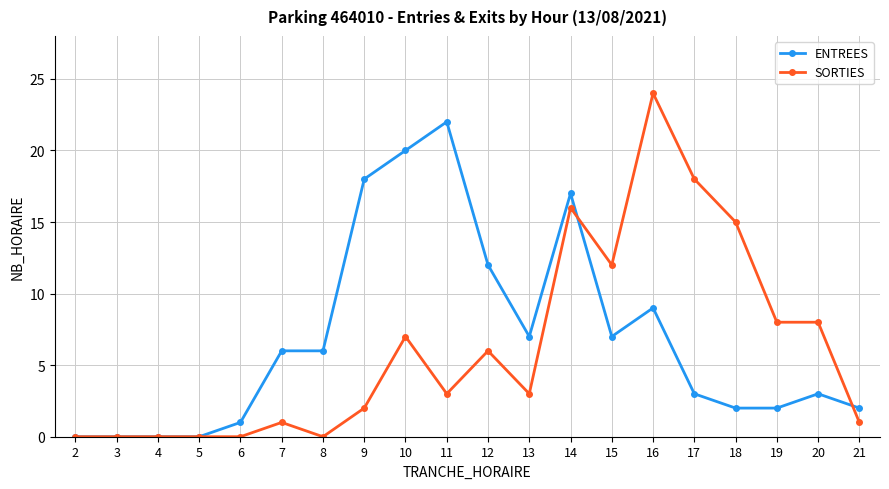

Which series has the largest range (max minus min)?

SORTIES